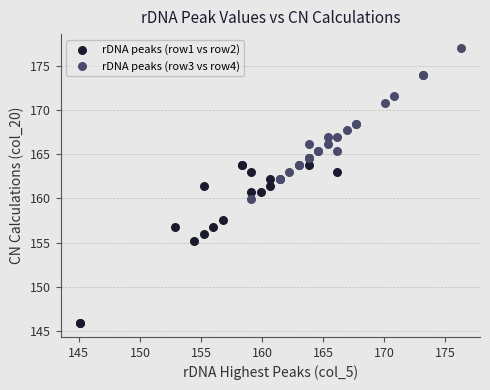

Which series has the widest spread of Y values?

rDNA peaks (row1 vs row2)